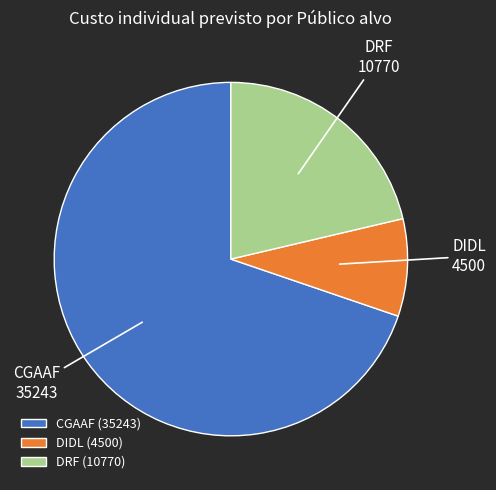

Does any single category account for the majority?

Yes